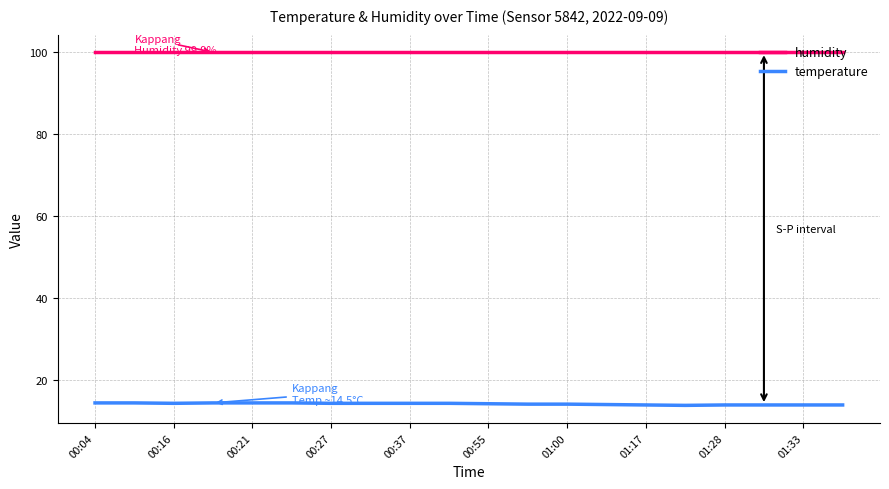

What is the smallest value displayed?

13.9